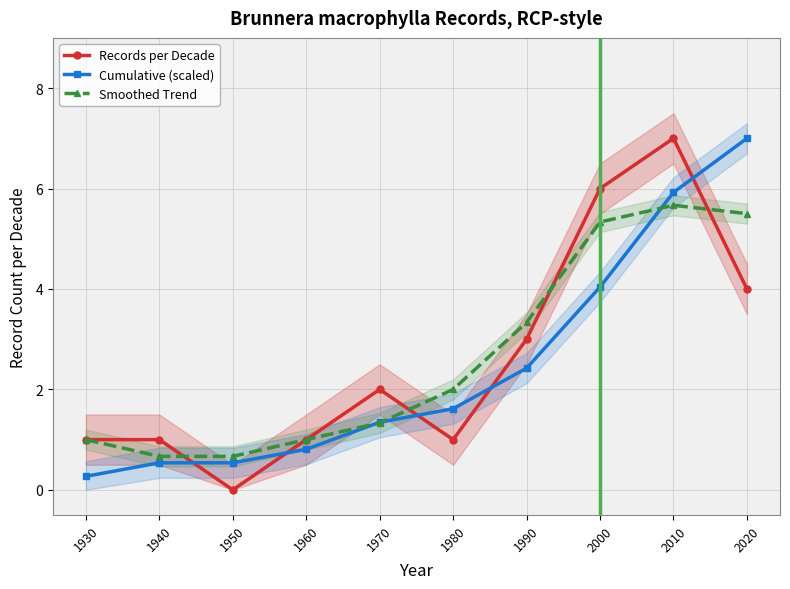

True or false: Cumulative (scaled) and Records per Decade intersect in this chart.

True